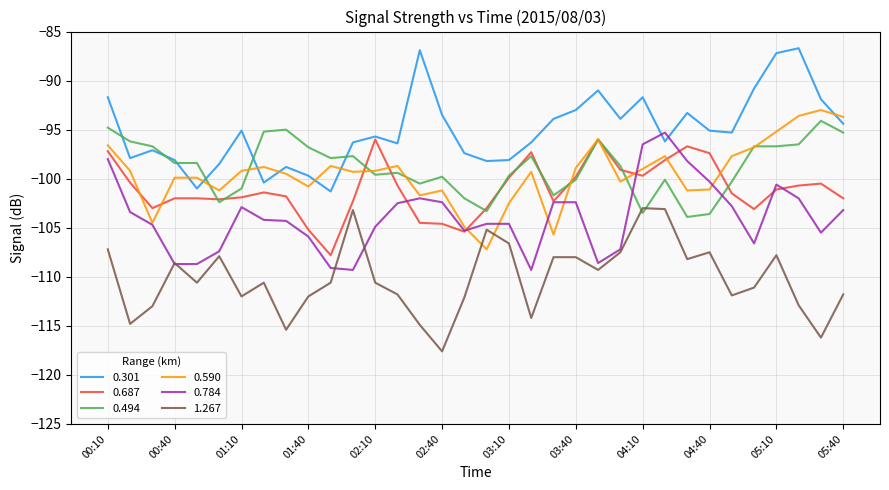

What is the smallest value displayed?

-117.6